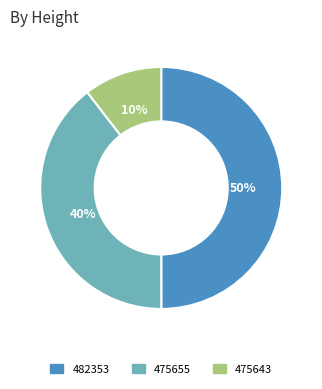

Between 475655 and 475643, which is larger?

475655